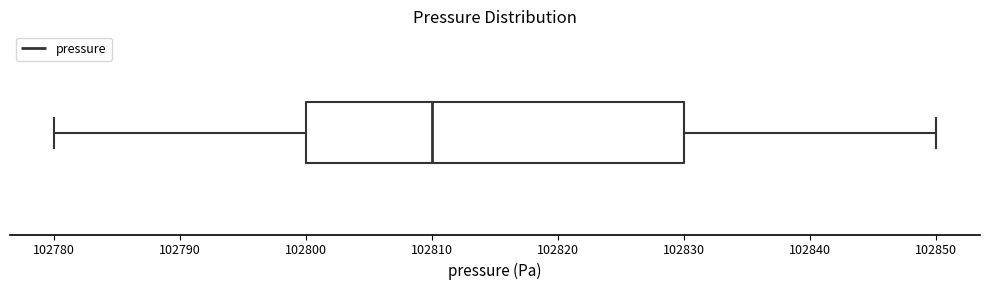

Transcribe this box plot: give where the median line is, the range the box spans, and where the two whiskers end, as read against the x-axis. The values are not printed on the chart, so give them approximately, as read against the axis.

median 102810, box 102800 to 102830, whiskers 102780 to 102850